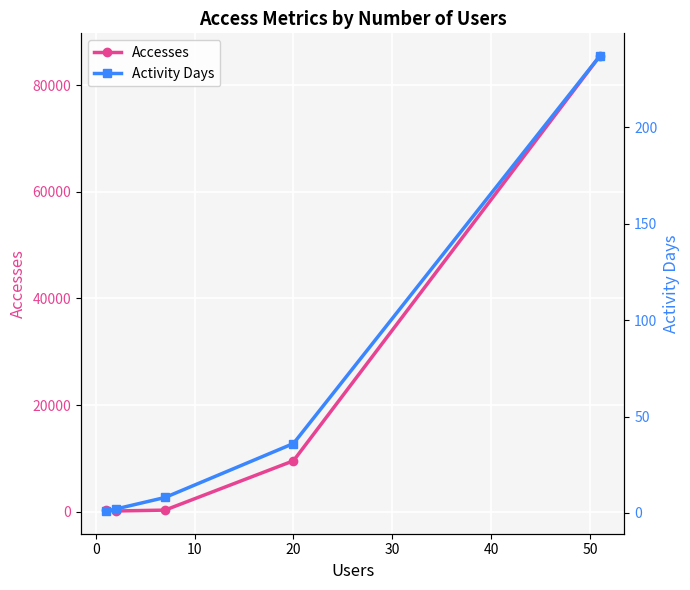

What is the lowest value of the Activity Days series?

1